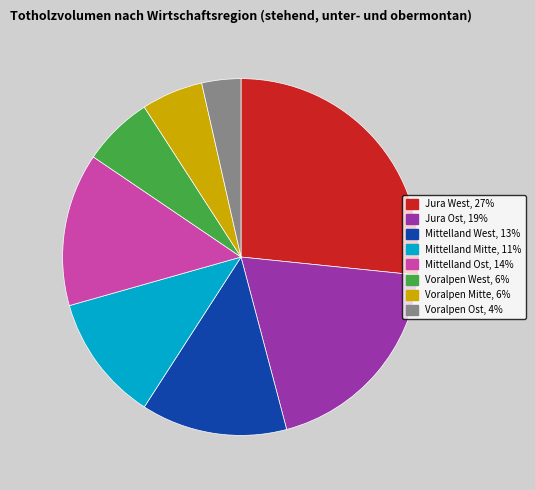

Which slice is the largest?

Jura West